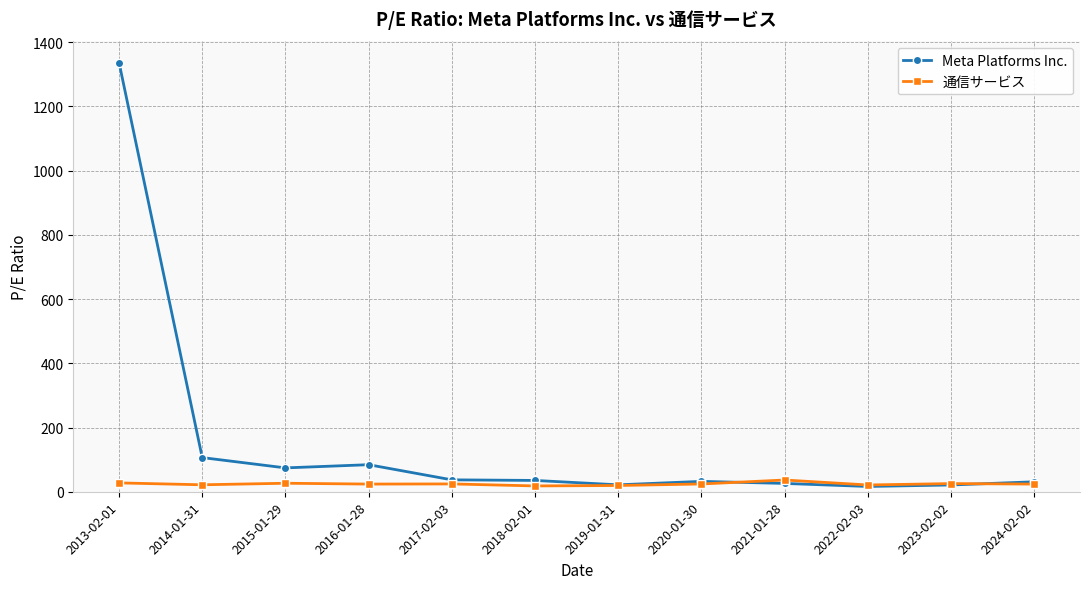

What is the label of the 8th point from the right?

2017-02-03